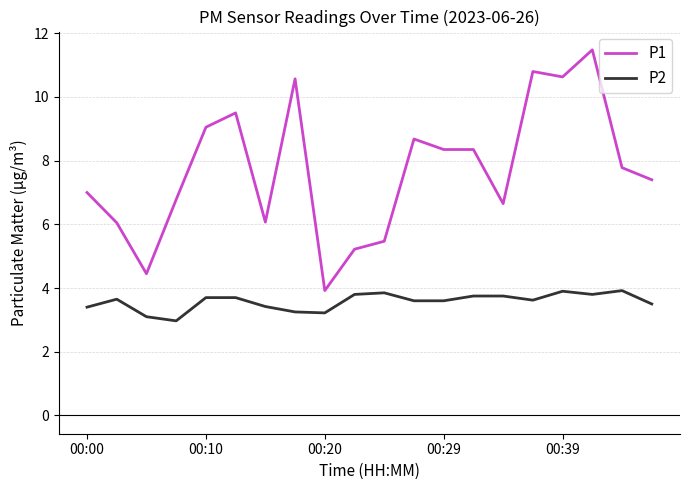

What is the difference between the maximum and minimum values in the P1 series?

7.6